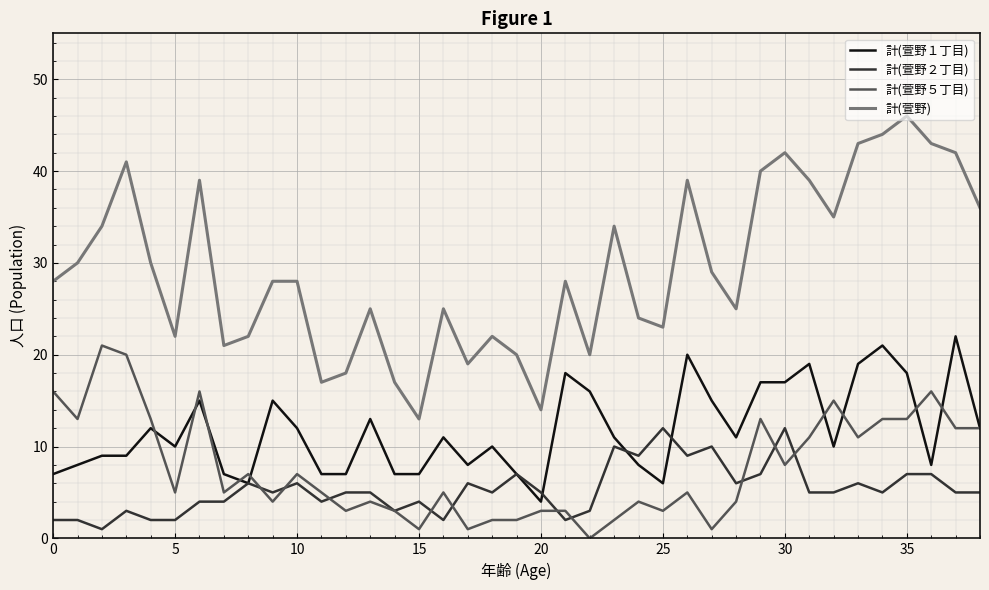

True or false: 計(萱野) and 計(萱野２丁目) cross at least once.

False